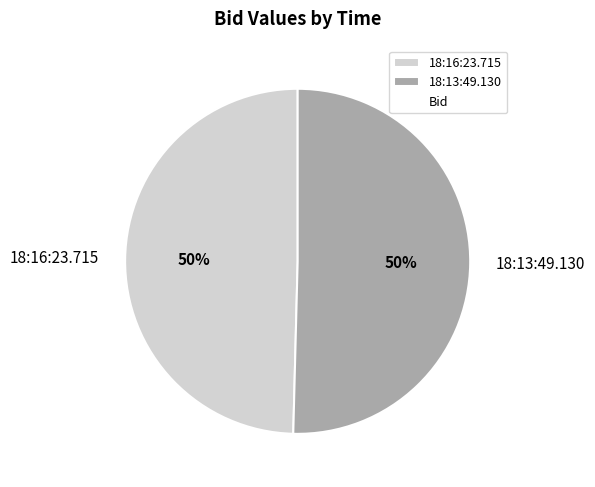

Is it true that 18:13:49.130 is 59% of the pie?

False